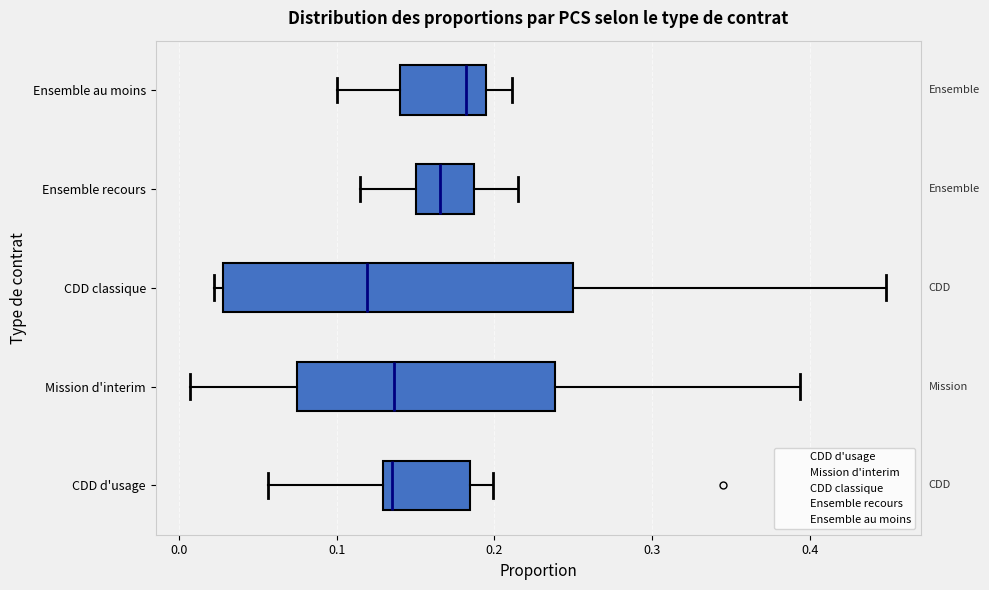

Which box's median line is the furthest to the right?

Ensemble au moins